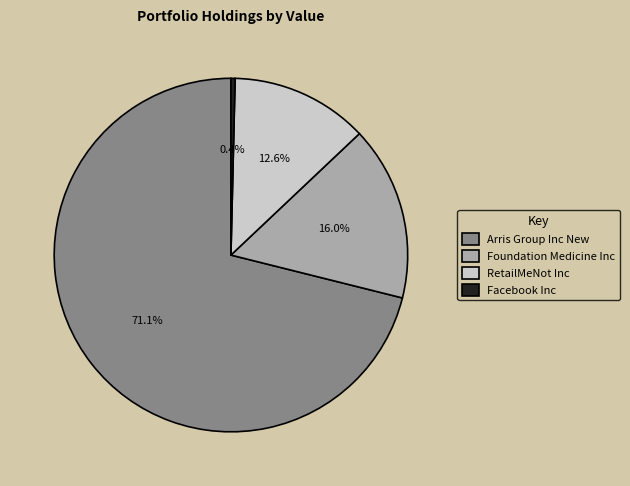

Approximately how many times larger is the value at Foundation Medicine Inc compared to RetailMeNot Inc?

1.3